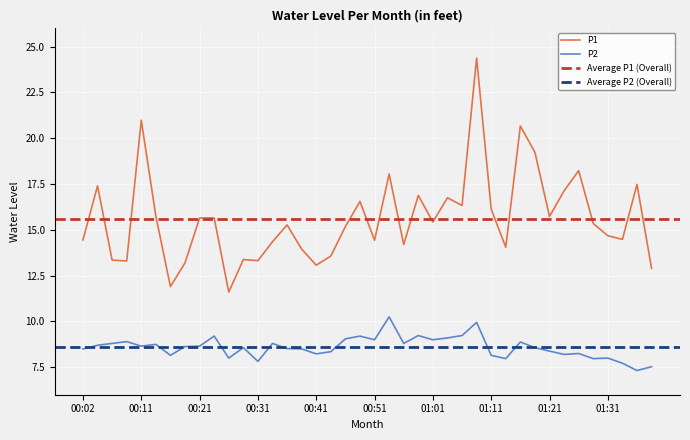

List the series in order of their overall mean, highest first.

P1, P2